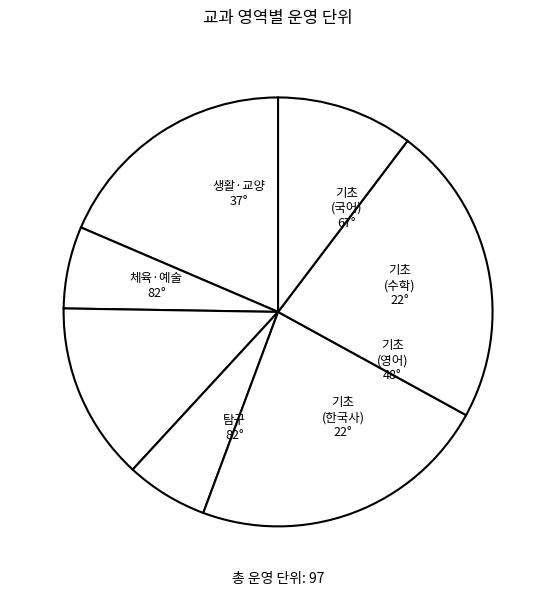

The 기초 (수학) slice represents 18% of the pie. True or false?

False